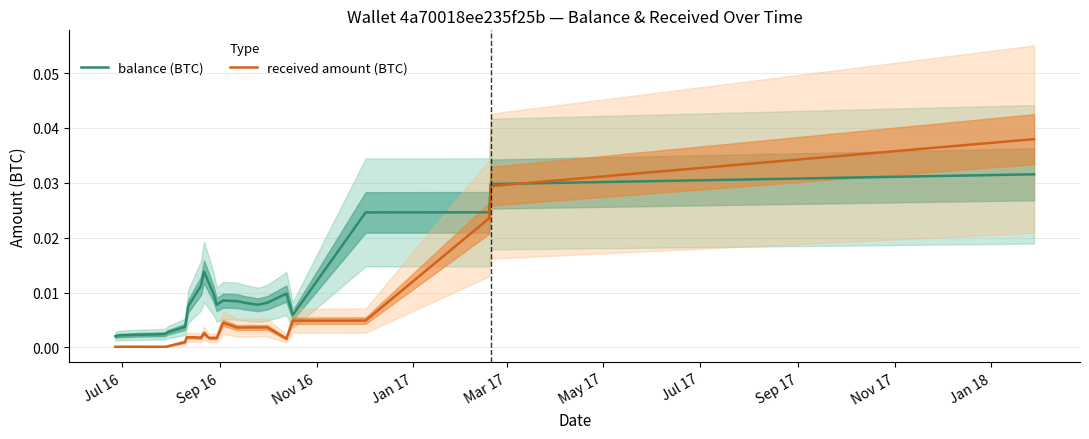

Which series has the largest total across all categories?

balance (BTC)